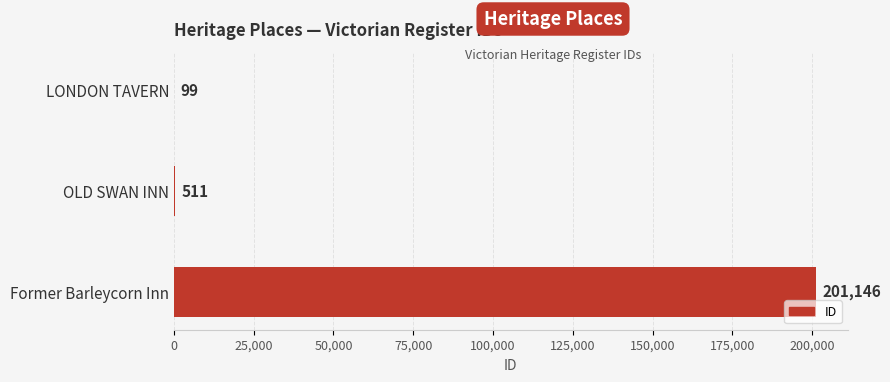

Reading top to bottom, extract all data points from this chart.

LONDON TAVERN=99	OLD SWAN INN=511	Former Barleycorn Inn=201146